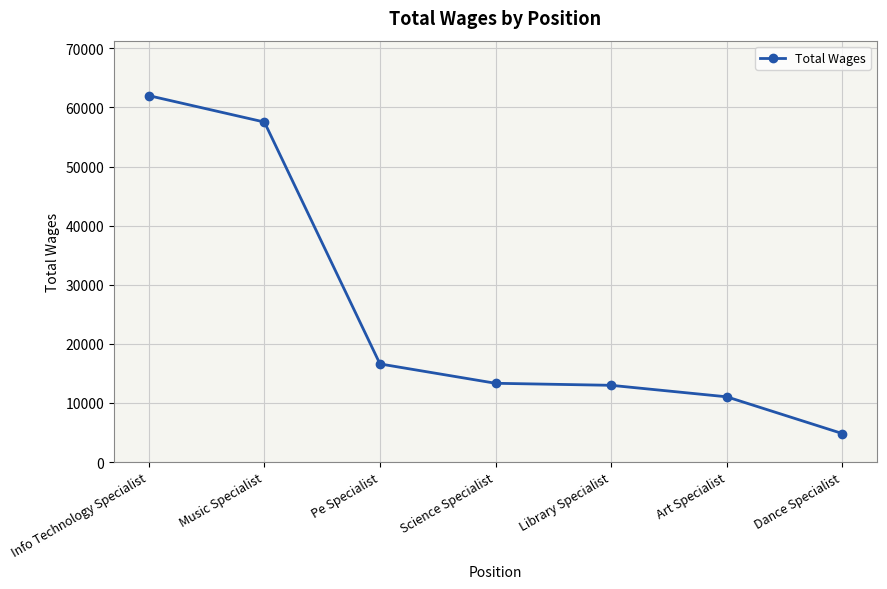

Read the value at Science Specialist.

13331